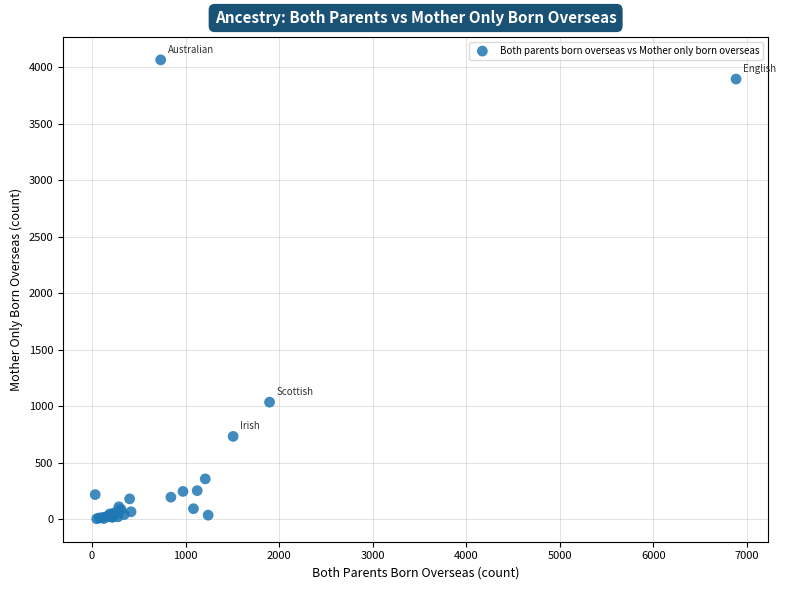

What Y value in the scatter plot is closest to 2034?

1035